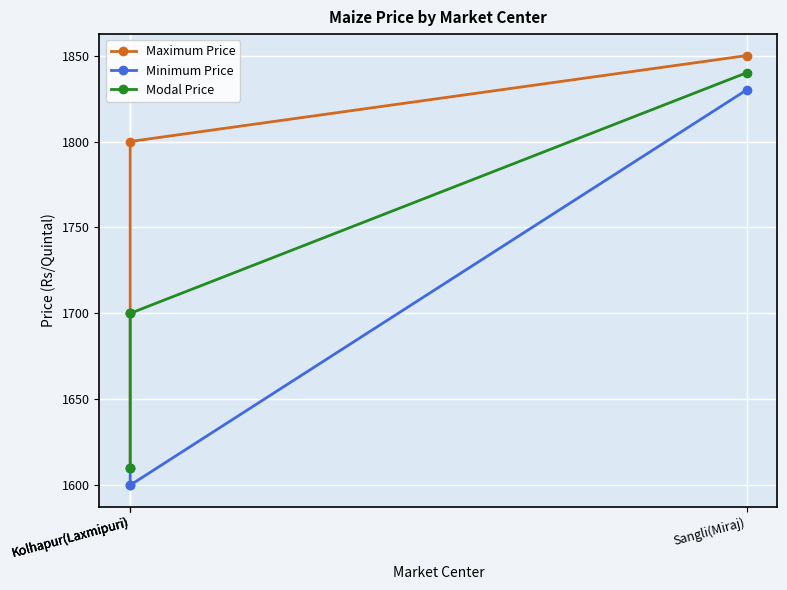

Is the value of Modal Price at Kolhapur(Laxmipuri) greater than the value of Minimum Price at Kolhapur(Laxmipuri)?

No